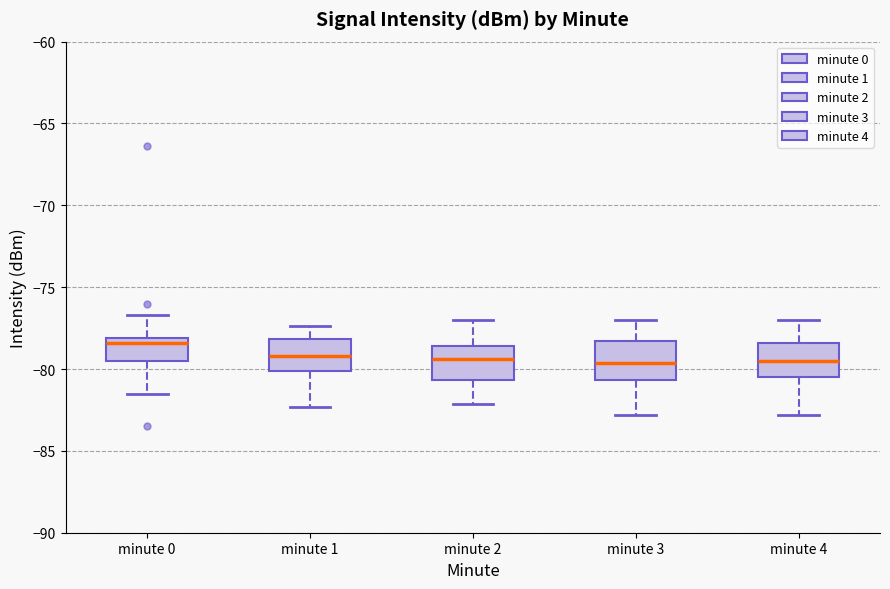

Which box's median line is the highest?

minute 0